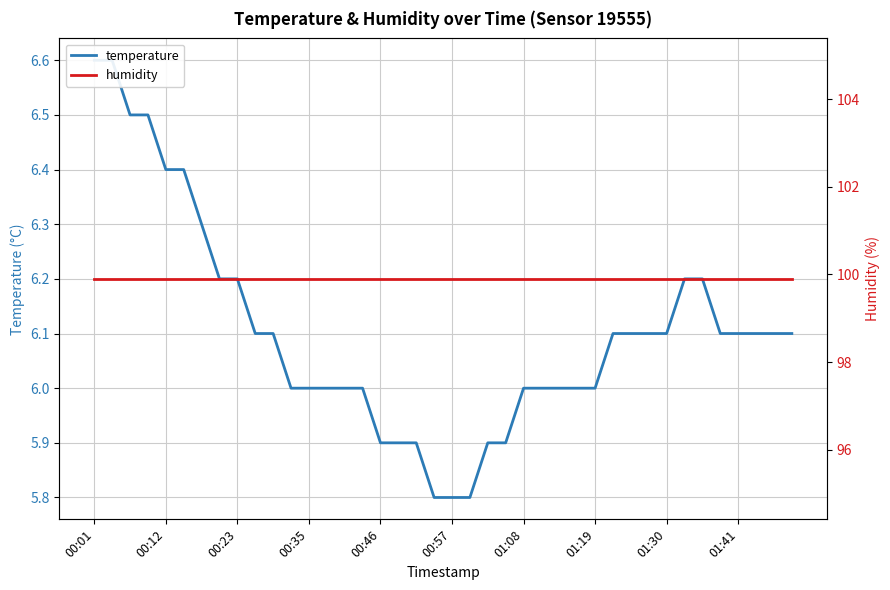

What is the approximate value of humidity at 00:35?

99.9